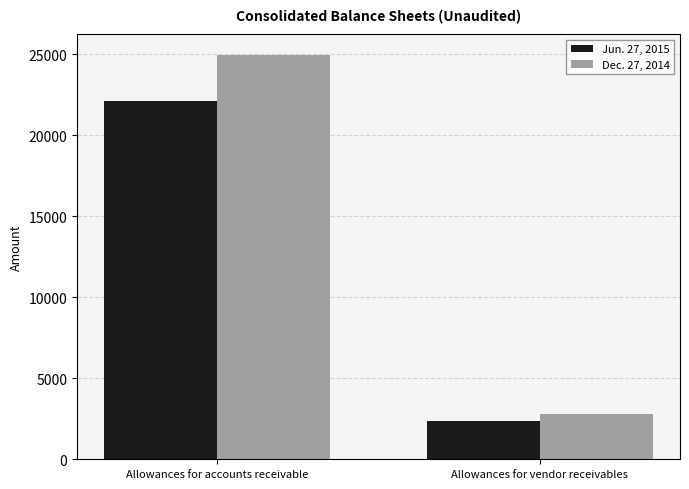

Which category has the highest value in the Dec. 27, 2014 series?

Allowances for accounts receivable